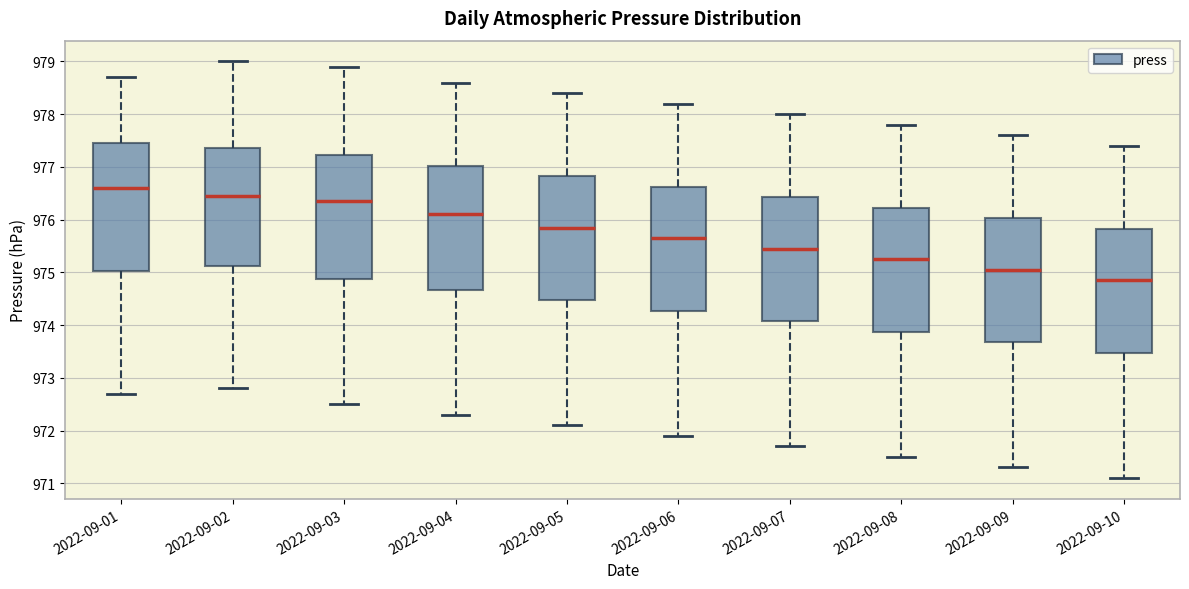

Reading left to right, transcribe this box plot: for each box, give where its median line is, the range the box spans, and where its two whiskers end, as read against the y-axis. The values are not printed on the chart, so give them approximately, as read against the axis.

2022-09-01: median 976.6, box 975.0 to 977.5, whiskers 972.7 to 978.7
2022-09-02: median 976.5, box 975.1 to 977.4, whiskers 972.8 to 979.0
2022-09-03: median 976.4, box 974.9 to 977.2, whiskers 972.5 to 978.9
2022-09-04: median 976.1, box 974.7 to 977.0, whiskers 972.3 to 978.6
2022-09-05: median 975.9, box 974.5 to 976.8, whiskers 972.1 to 978.4
2022-09-06: median 975.7, box 974.3 to 976.6, whiskers 971.9 to 978.2
2022-09-07: median 975.5, box 974.1 to 976.4, whiskers 971.7 to 978.0
2022-09-08: median 975.3, box 973.9 to 976.2, whiskers 971.5 to 977.8
2022-09-09: median 975.1, box 973.7 to 976.0, whiskers 971.3 to 977.6
2022-09-10: median 974.9, box 973.5 to 975.8, whiskers 971.1 to 977.4